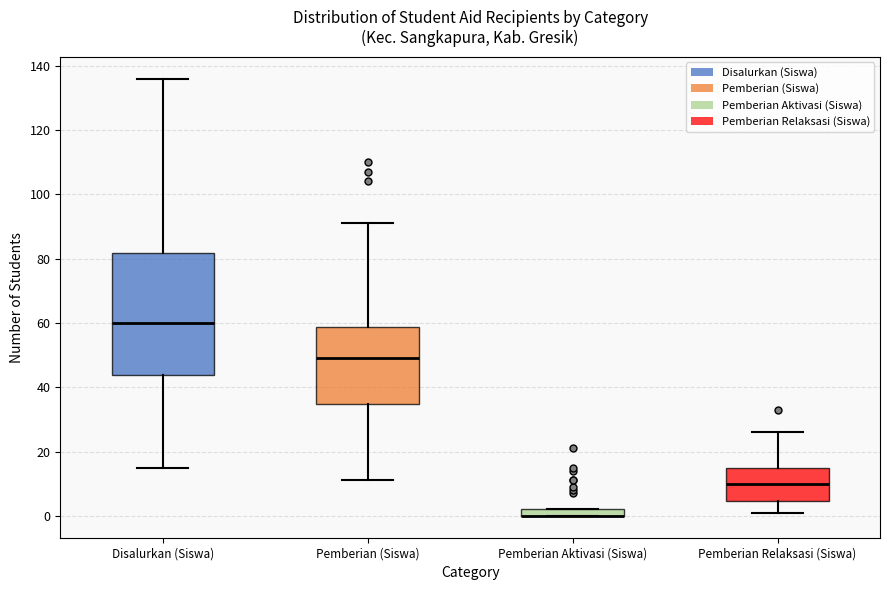

Which box is the tallest, from its lower edge to its upper edge?

Disalurkan (Siswa)